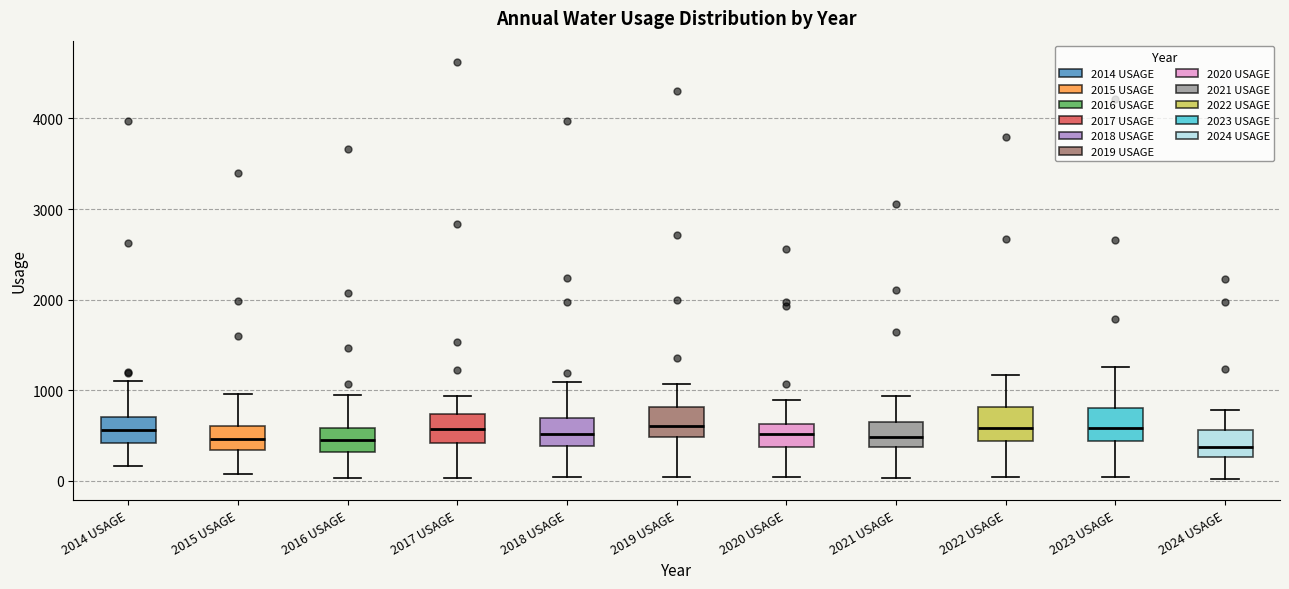

Reading left to right, transcribe this box plot: for each box, give where its median line is, the range the box spans, and where its two whiskers end, as read against the y-axis. The values are not printed on the chart, so give them approximately, as read against the axis.

2014 USAGE: median 600, box 400 to 700, whiskers 200 to 1100
2015 USAGE: median 500, box 300 to 600, whiskers 100 to 1000
2016 USAGE: median 400, box 300 to 600, whiskers 0 to 900
2017 USAGE: median 600, box 400 to 700, whiskers 0 to 900
2018 USAGE: median 500, box 400 to 700, whiskers 0 to 1100
2019 USAGE: median 600, box 500 to 800, whiskers 0 to 1100
2020 USAGE: median 500, box 400 to 600, whiskers 0 to 900
2021 USAGE: median 500, box 400 to 700, whiskers 0 to 900
2022 USAGE: median 600, box 400 to 800, whiskers 0 to 1200
2023 USAGE: median 600, box 400 to 800, whiskers 0 to 1300
2024 USAGE: median 400, box 300 to 600, whiskers 0 to 800